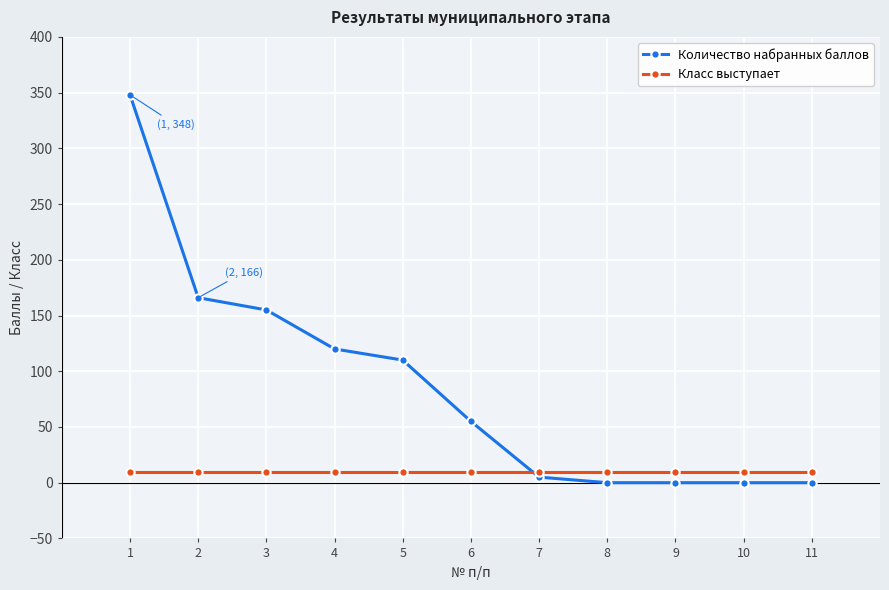

Which series has the largest total across all categories?

Количество набранных баллов